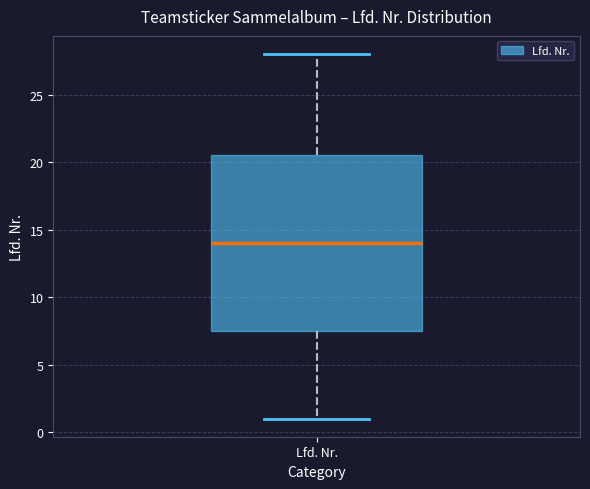

Transcribe this box plot: give where the median line is, the range the box spans, and where the two whiskers end, as read against the y-axis. The values are not printed on the chart, so give them approximately, as read against the axis.

median 14.0, box 7.5 to 20.5, whiskers 1.0 to 28.0